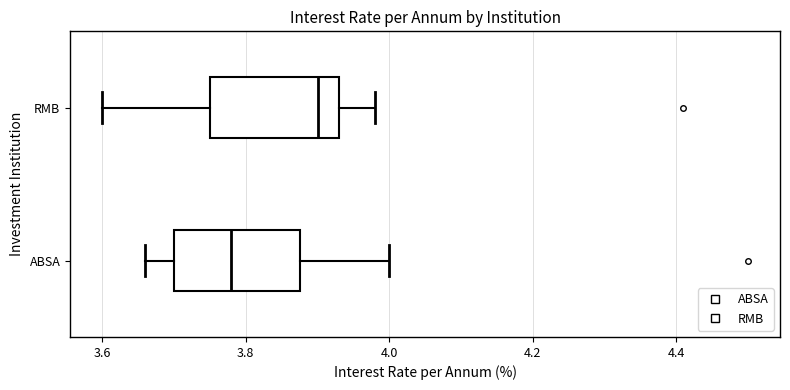

Where does the left whisker of the box for ABSA end on the x-axis? The values are not printed on the chart, so give them approximately, as read against the axis.

3.66